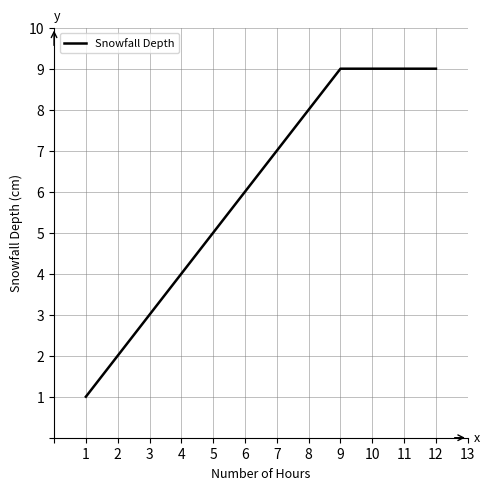

Reading left to right, transcribe all the data shown in this chart.

1	2	3	4	5	6	7	8	9	9	9	9